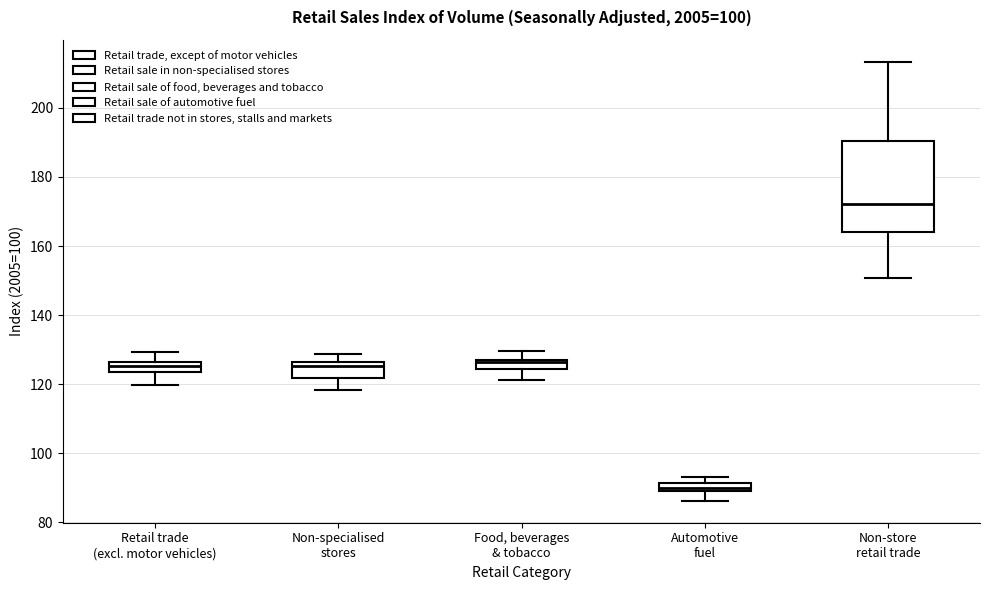

Where does the median line of the box for Automotive fuel sit on the y-axis? The values are not printed on the chart, so give them approximately, as read against the axis.

90